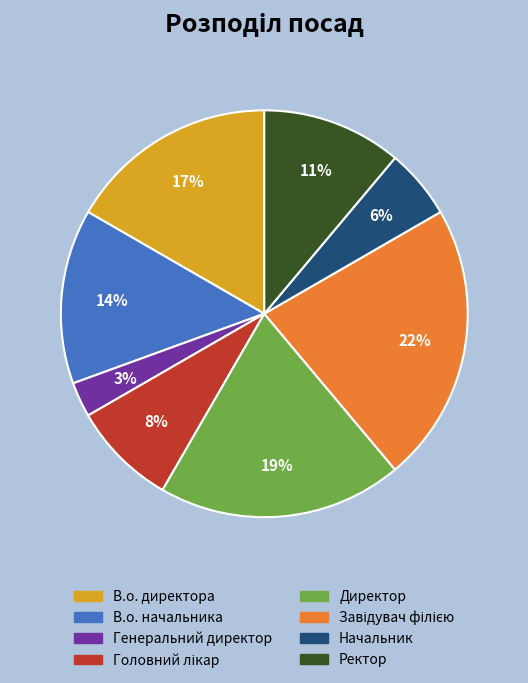

What percentage is the Директор slice, to the nearest percent?

19%